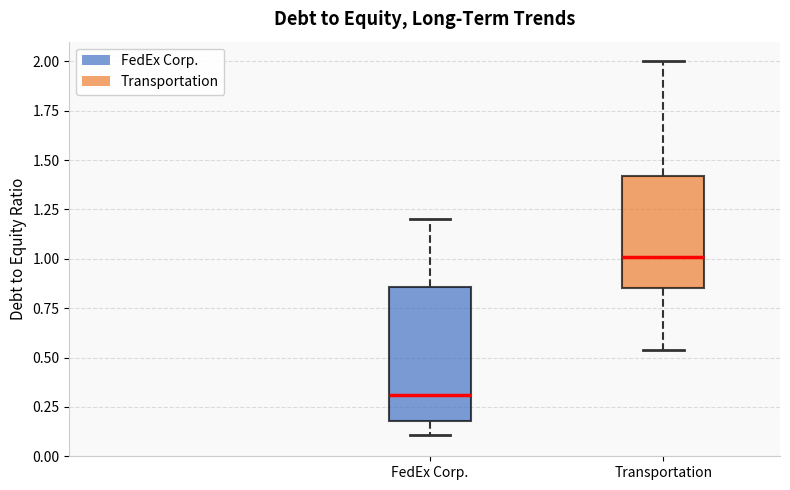

Reading left to right, transcribe this box plot: for each box, give where its median line is, the range the box spans, and where its two whiskers end, as read against the y-axis. The values are not printed on the chart, so give them approximately, as read against the axis.

FedEx Corp.: median 0.30, box 0.20 to 0.85, whiskers 0.10 to 1.20
Transportation: median 1.00, box 0.85 to 1.40, whiskers 0.55 to 2.00